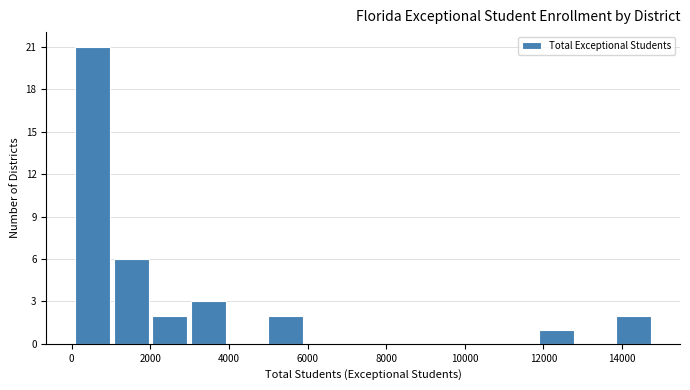

Which range on the x-axis has the tallest bar?

0 to 1000